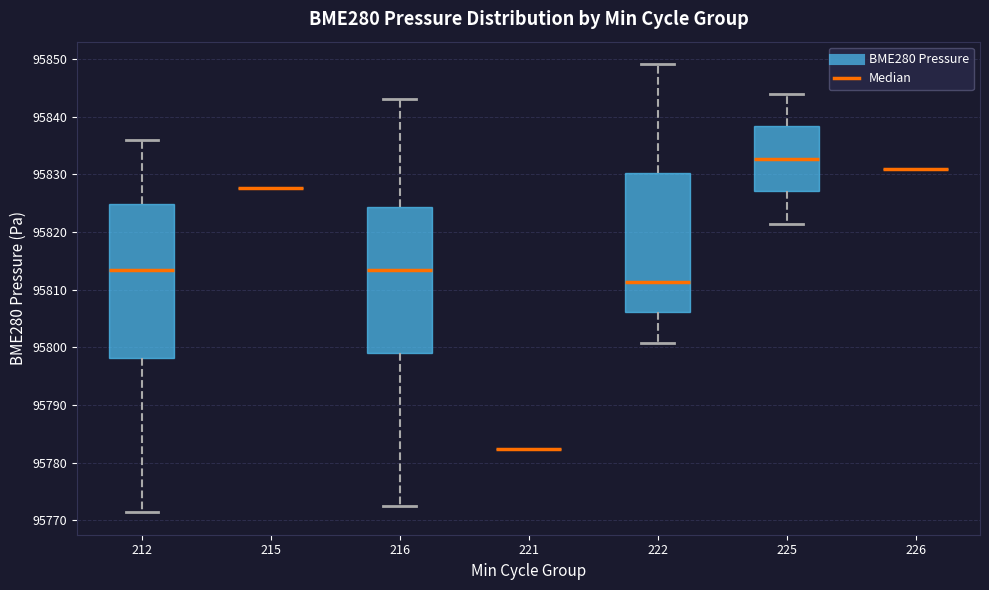

Where is the lower edge of the box at x = 212 on the y-axis? The values are not printed on the chart, so give them approximately, as read against the axis.

95798